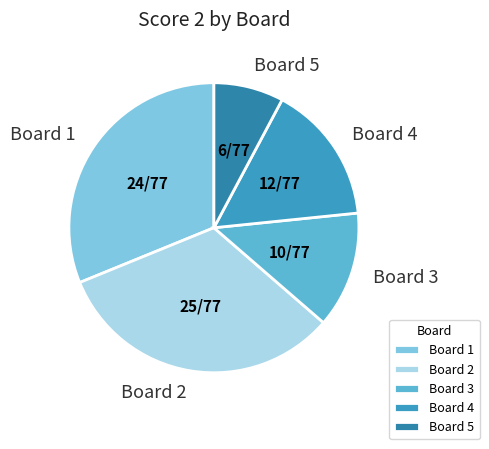

What is the smallest slice in the pie chart?

Board 5